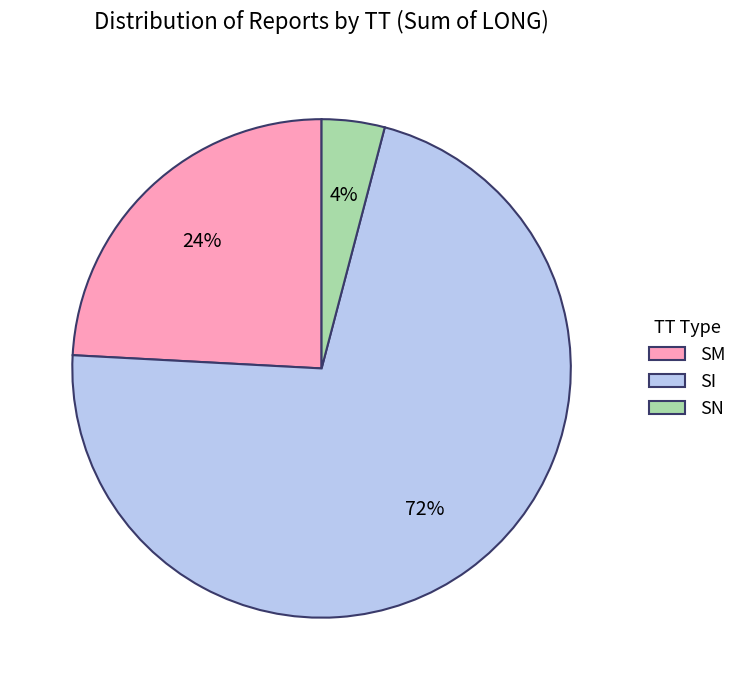

Do SI and SM together represent more than half of the pie?

Yes